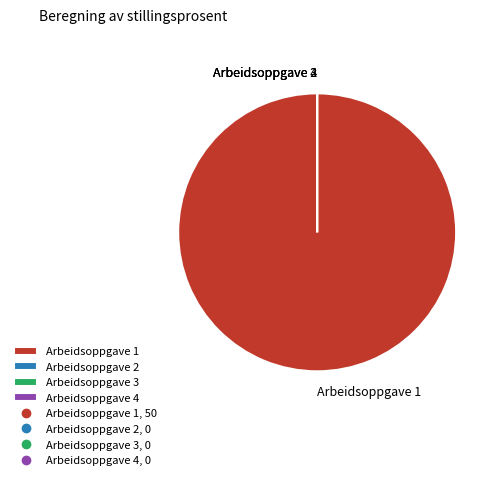

Which slice represents more than half of the pie?

Arbeidsoppgave 1